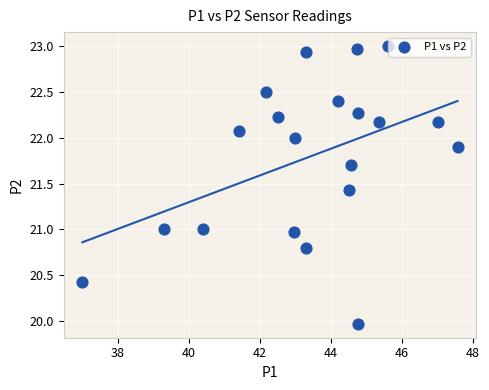

What is the range of Y values (max minus min)?

3.0